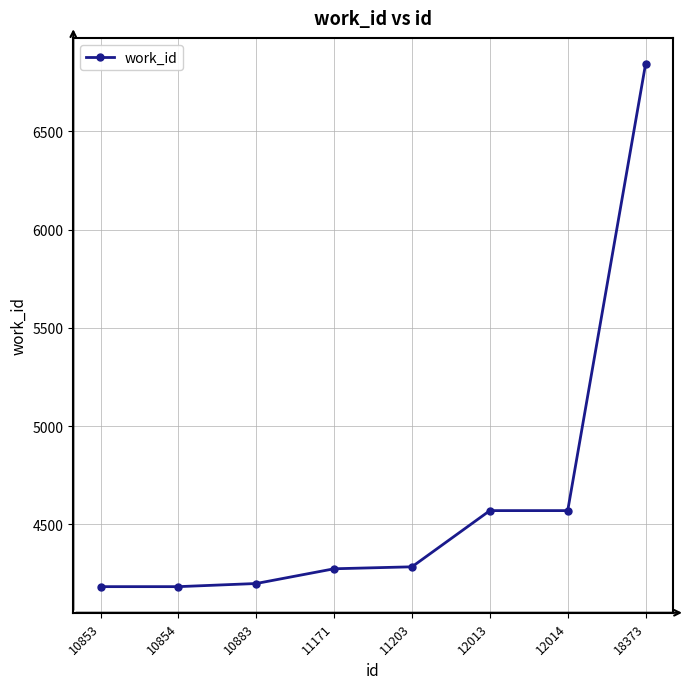

Is this an area chart (filled region under the line)?

No